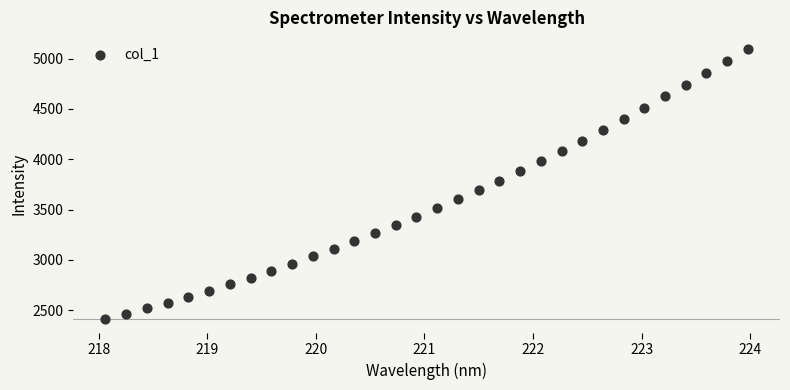

What is the range of Y values (max minus min)?

2688.4